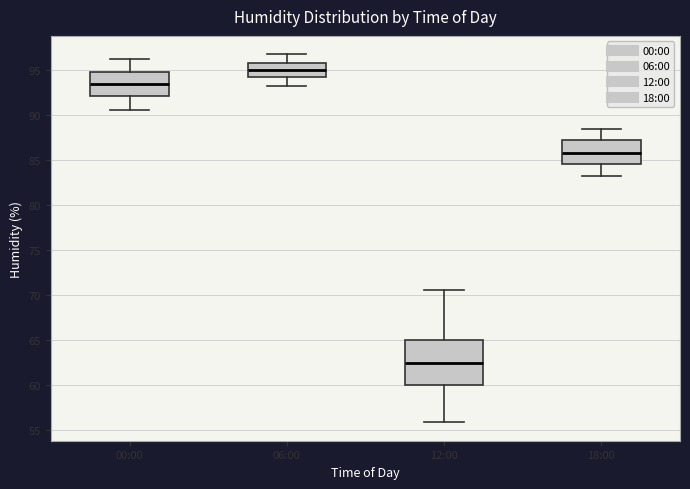

Reading left to right, read every box against the y-axis: the position of its median line, the range the box covers, and the ends of its whiskers. The values are not printed on the chart, so give them approximately, as read against the axis.

00:00: median 93.5, box 92.0 to 95.0, whiskers 90.5 to 96.0
06:00: median 95.0, box 94.0 to 95.5, whiskers 93.0 to 96.5
12:00: median 62.5, box 60.0 to 65.0, whiskers 56.0 to 70.5
18:00: median 86.0, box 84.5 to 87.0, whiskers 83.0 to 88.5